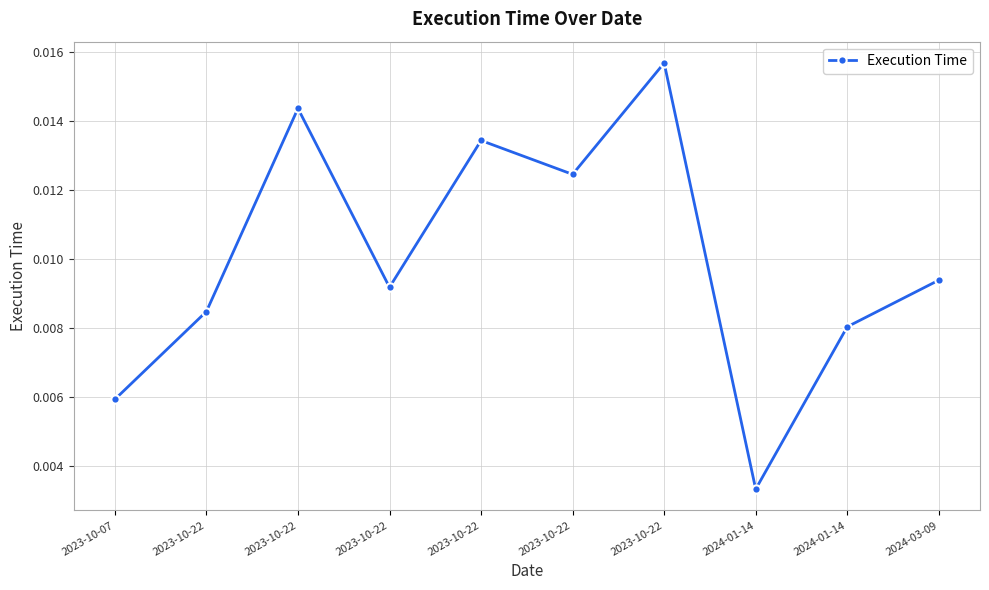

Count the number of data series in this chart.

1